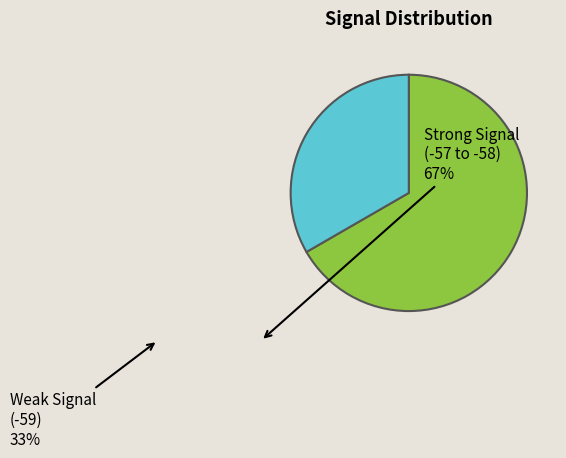

Is there a majority slice in this chart?

Yes